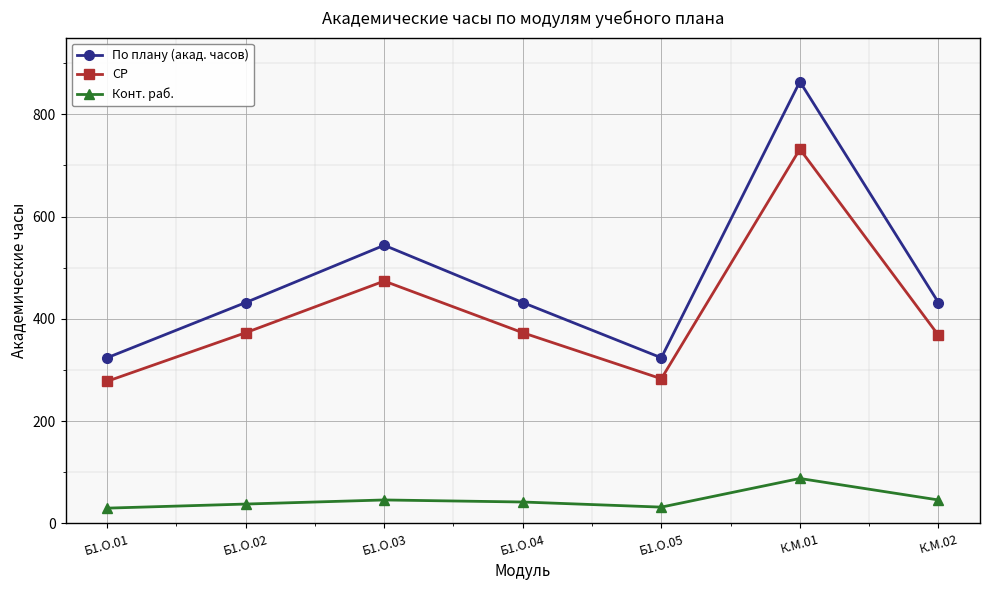

True or false: Конт. раб. and СР cross at least once.

False